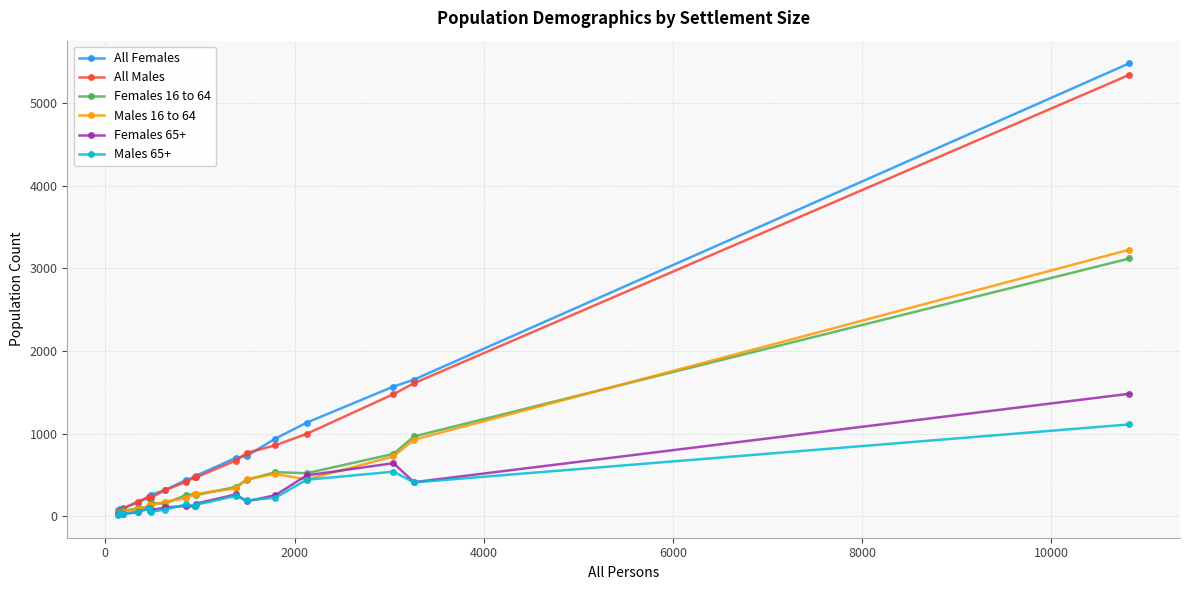

What is the greatest value displayed?

5482